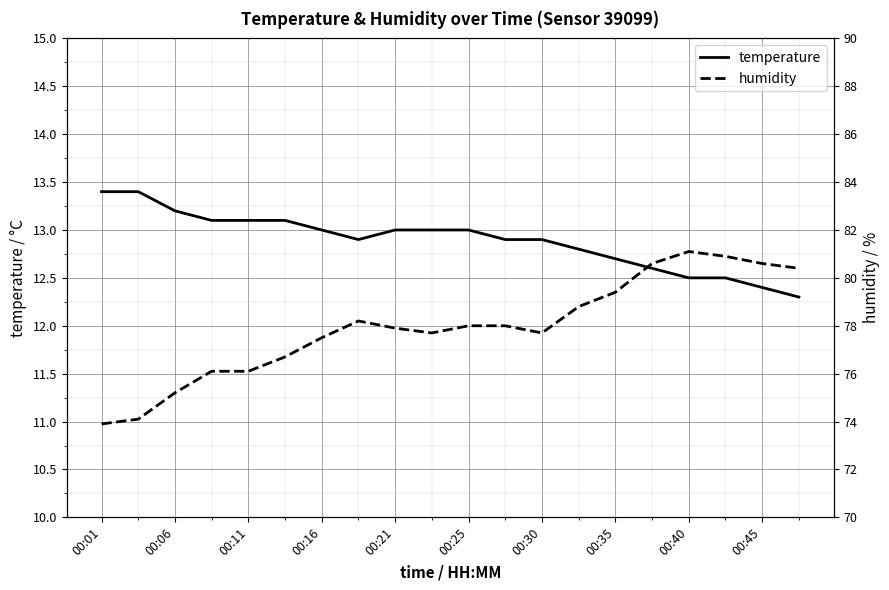

Is it true that temperature equals 12.9 at 00:30?

True